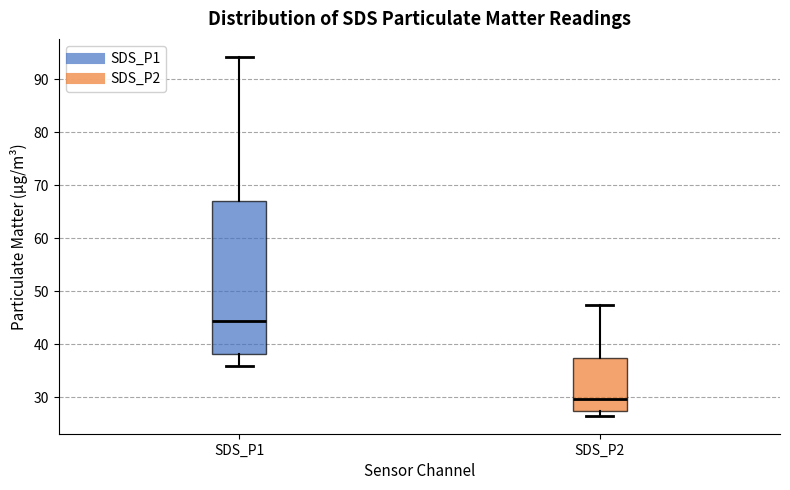

Reading left to right, transcribe this box plot: for each box, give where its median line is, the range the box spans, and where its two whiskers end, as read against the y-axis. The values are not printed on the chart, so give them approximately, as read against the axis.

SDS_P1: median 44, box 38 to 67, whiskers 36 to 94
SDS_P2: median 30, box 27 to 37, whiskers 27 (just below the box's lower edge) to 47